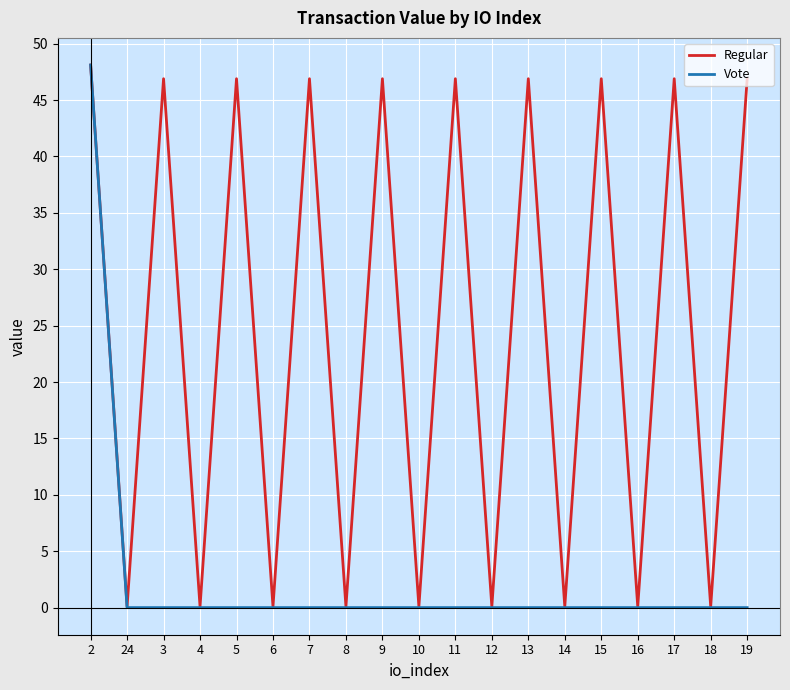

Which series has the largest total across all categories?

Regular